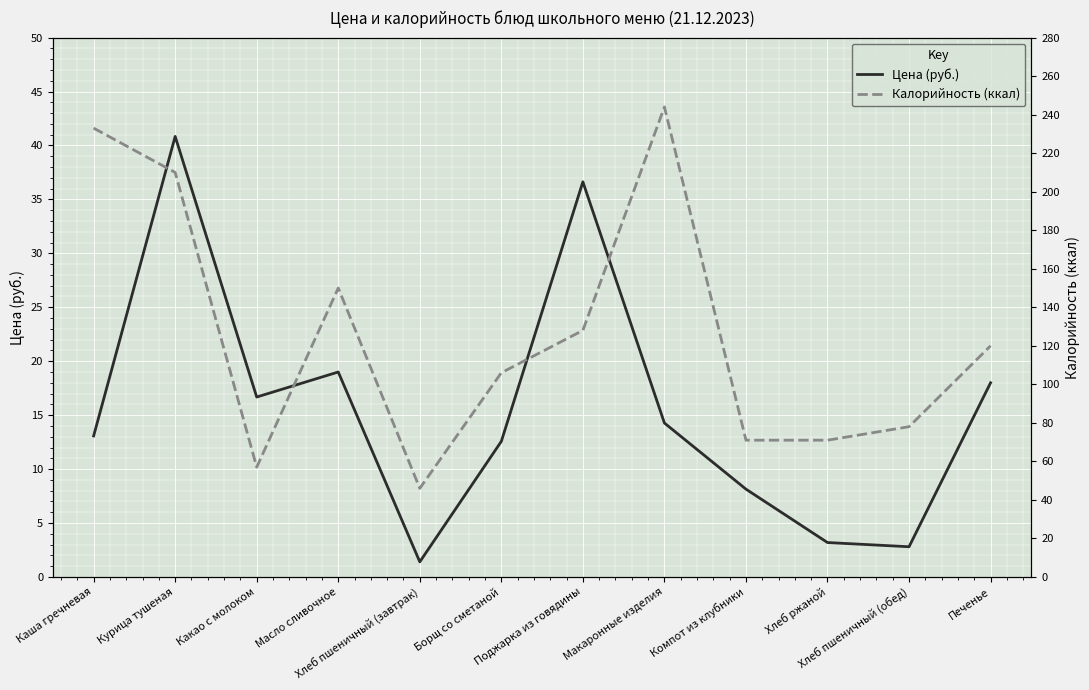

Is this an area chart (filled region under the line)?

No